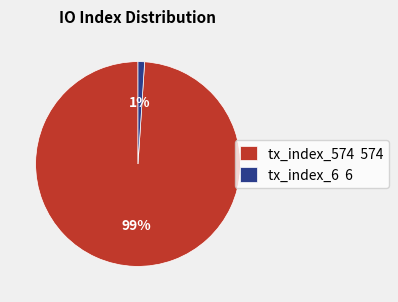

Rank the categories by value from highest to lowest.

tx_index_574, tx_index_6